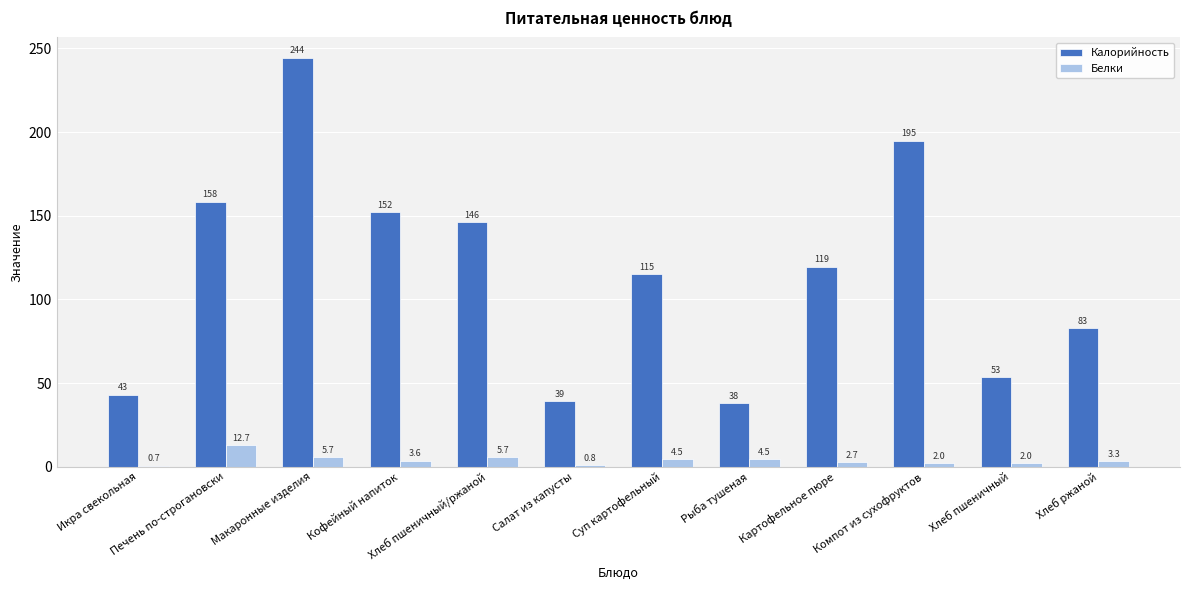

How many data points in Белки are above 3?

7